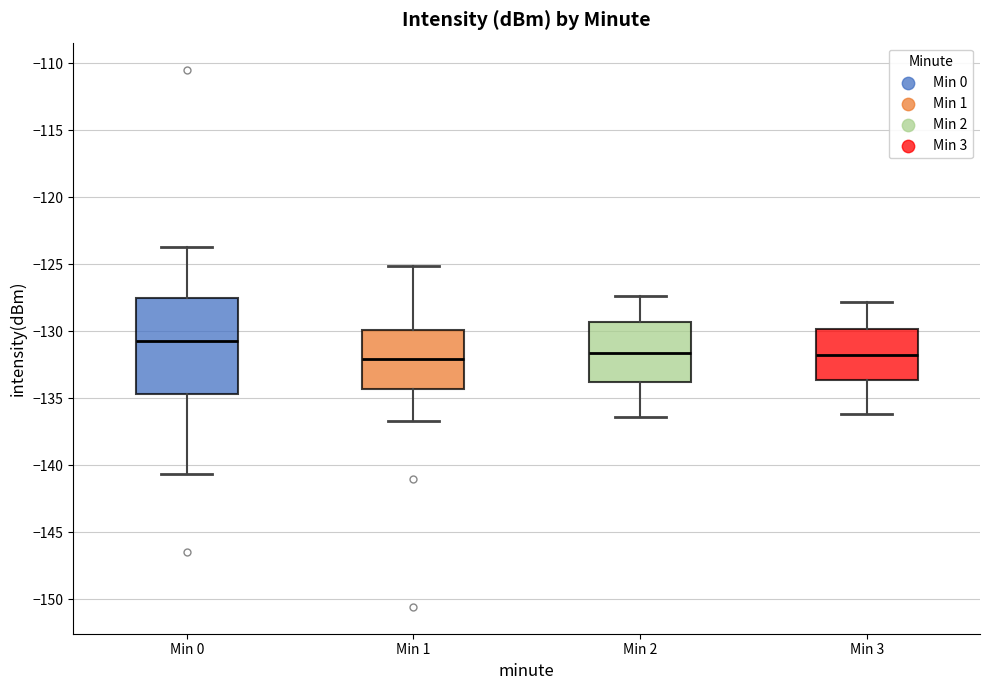

Where does the median line of the box for Min 1 sit on the y-axis? The values are not printed on the chart, so give them approximately, as read against the axis.

-132.0